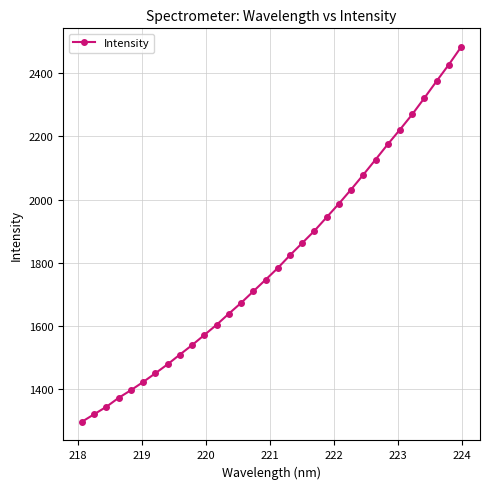

What is the difference between the second highest and minimum values?

1130.5